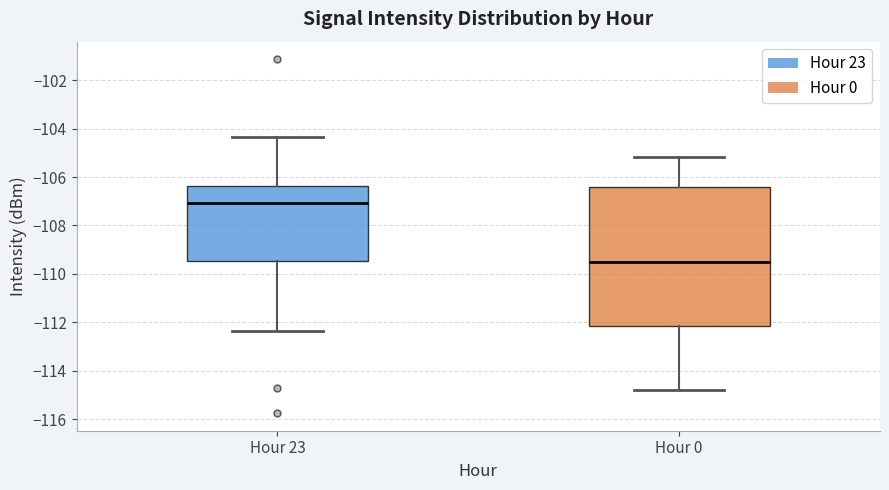

Reading left to right, transcribe this box plot: for each box, give where its median line is, the range the box spans, and where its two whiskers end, as read against the y-axis. The values are not printed on the chart, so give them approximately, as read against the axis.

Hour 23: median -107.0, box -109.4 to -106.4, whiskers -112.4 to -104.4
Hour 0: median -109.6, box -112.2 to -106.4, whiskers -114.8 to -105.2